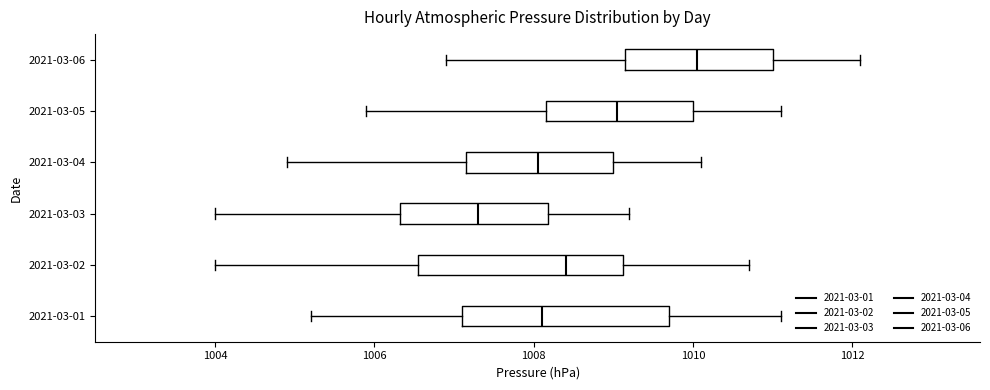

Which box has the furthest to the left median line?

2021-03-03